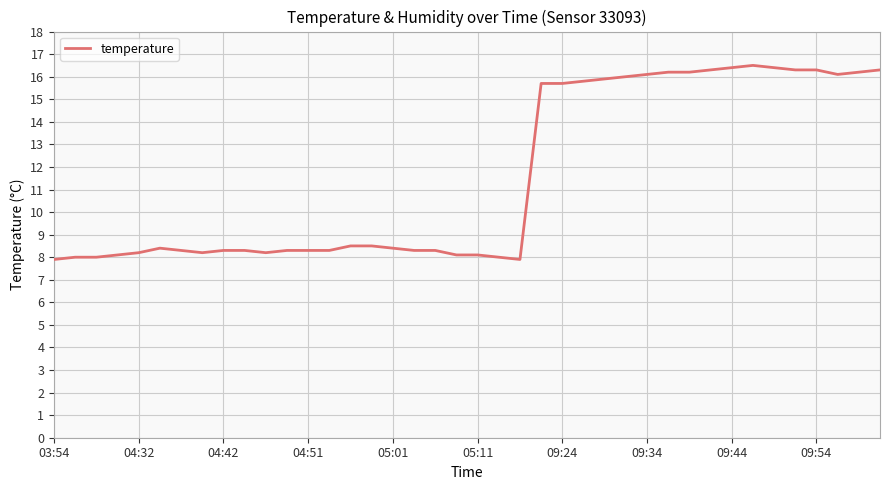

What is the minimum value shown in the chart?

7.9